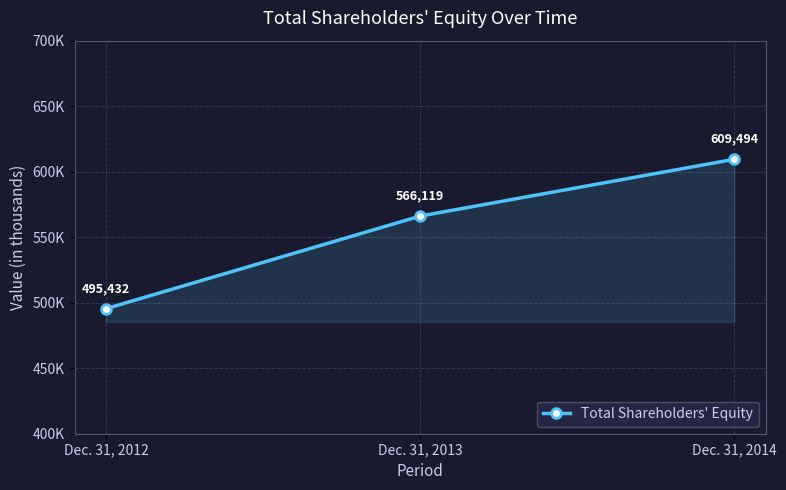

Does the chart display data point markers on the line(s)?

Yes